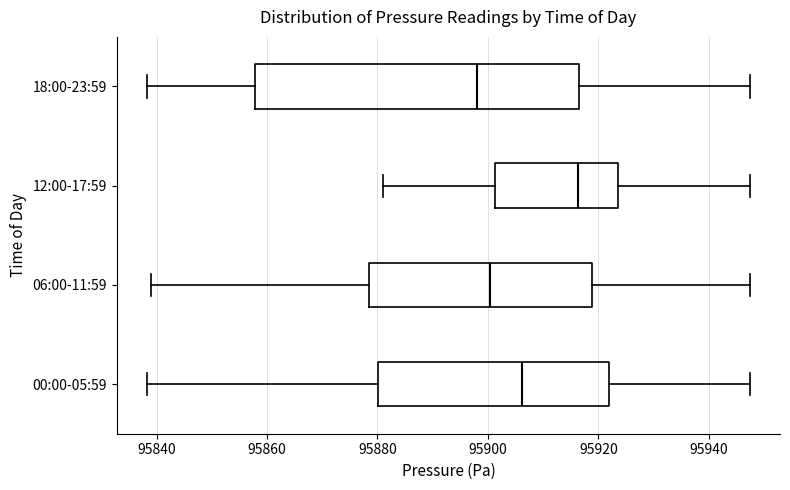

Which box's median line is the furthest to the left?

18:00-23:59